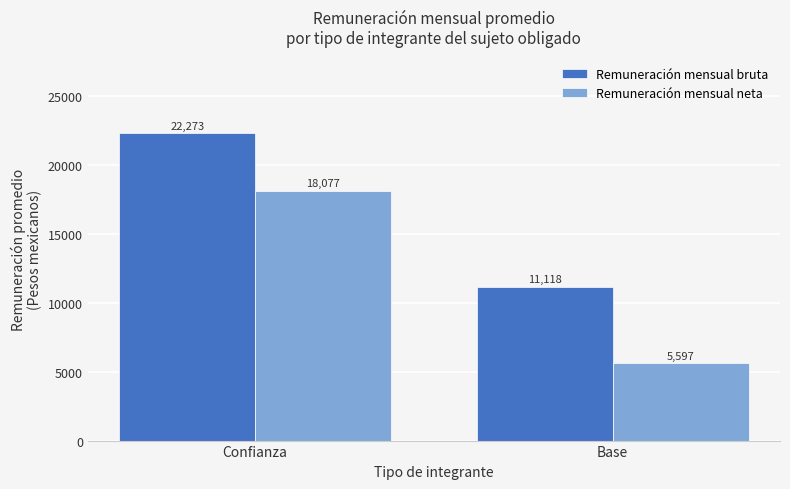

Are the bars horizontal?

No